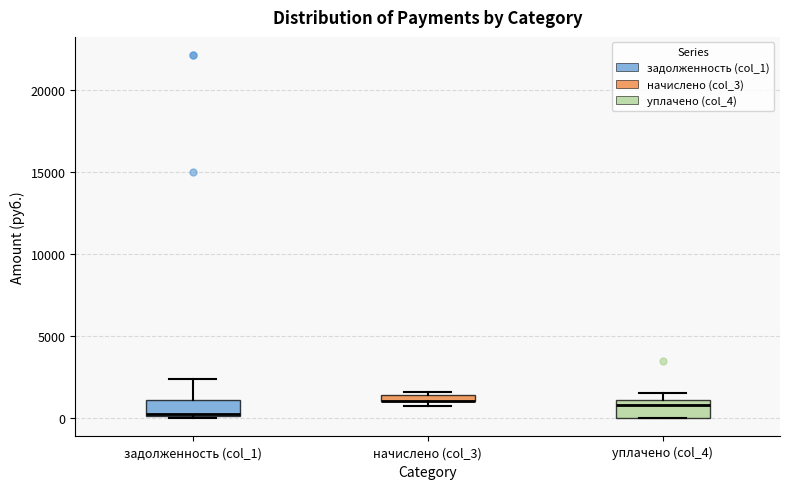

Where is the upper edge of the box for задолженность (col_1) on the y-axis? The values are not printed on the chart, so give them approximately, as read against the axis.

1000